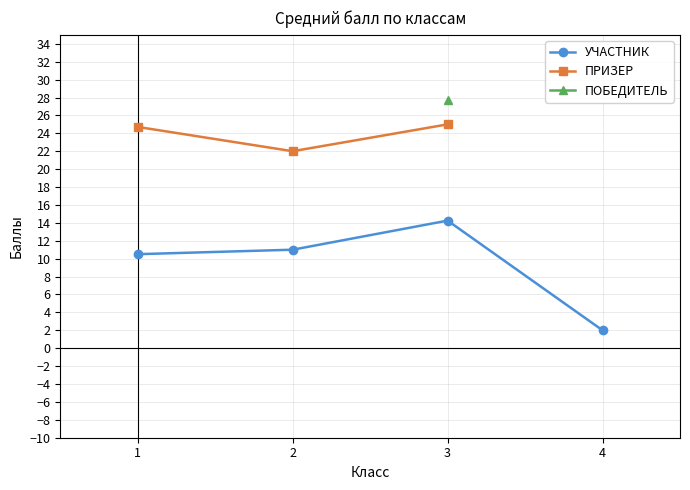

How many distinct data groups are displayed?

3